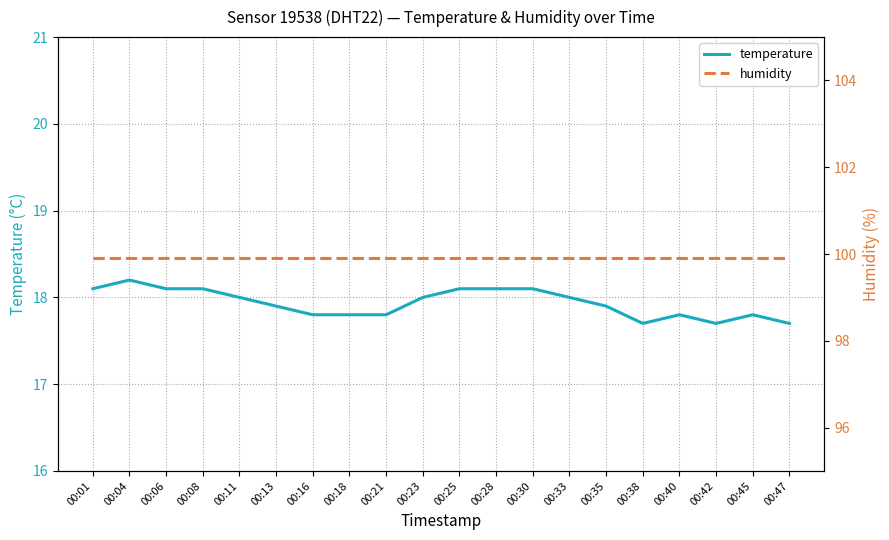

True or false: temperature has a value of 31.8 at 00:04.

False